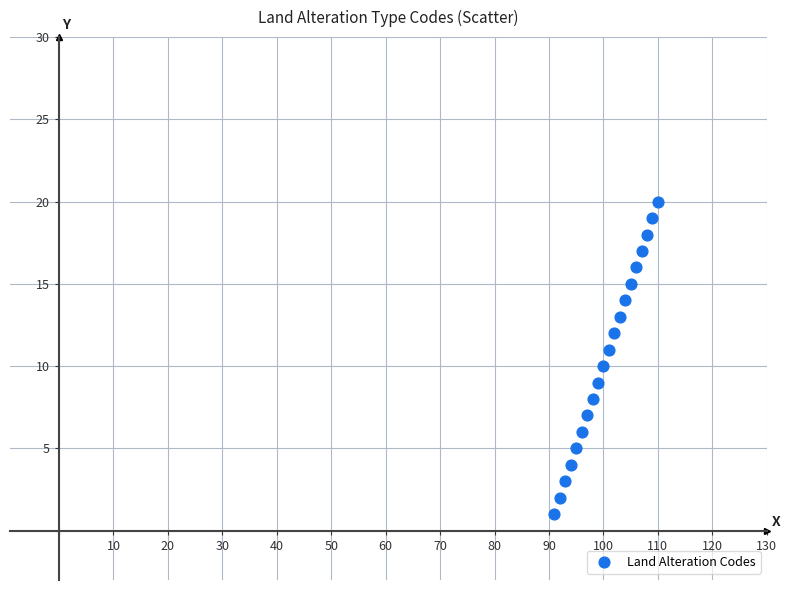

What is the range of X values (max minus min)?

19